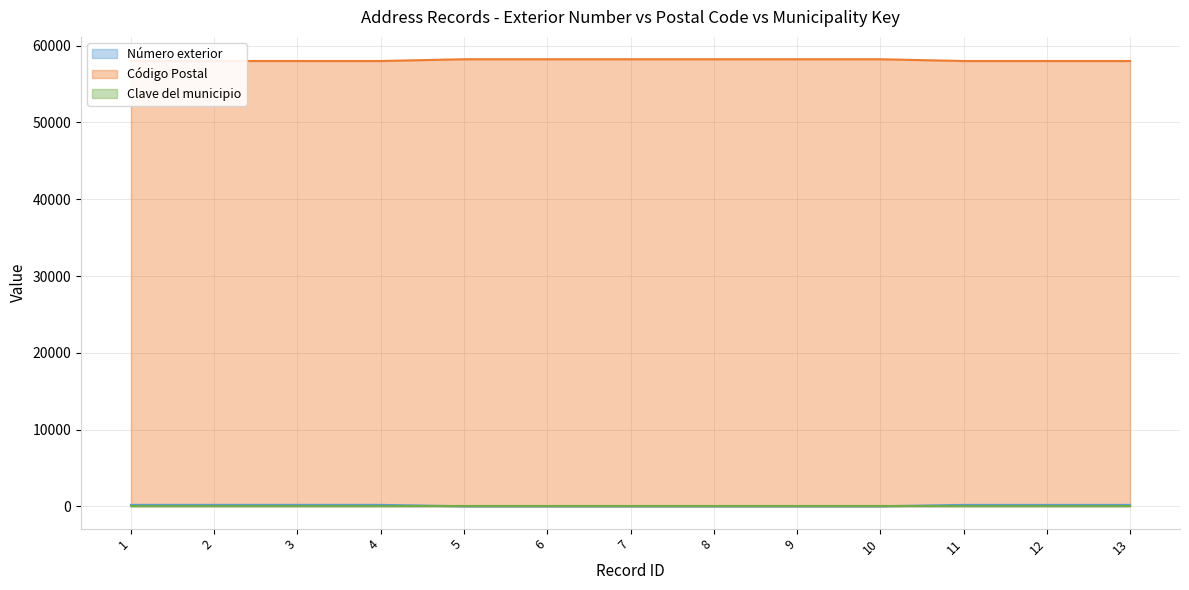

Which category has the highest value in the Número exterior series?

2